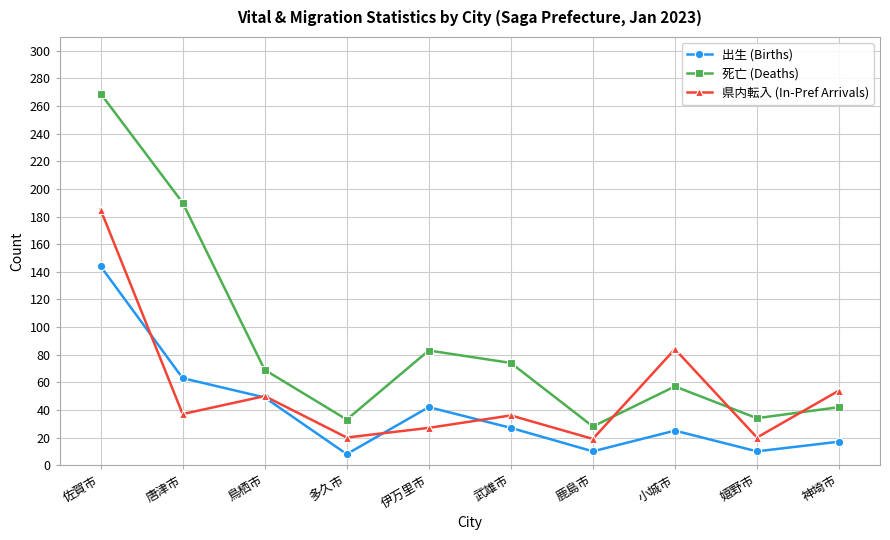

What is the label of the 5th point from the right?

武雄市